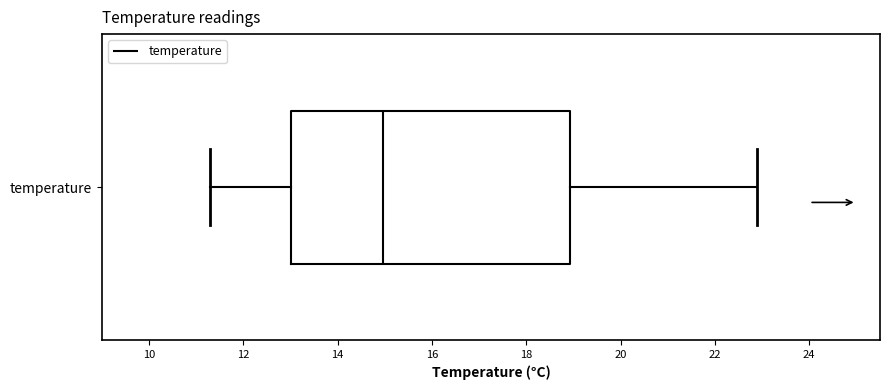

Transcribe this box plot: give where the median line is, the range the box spans, and where the two whiskers end, as read against the x-axis. The values are not printed on the chart, so give them approximately, as read against the axis.

median 15.0, box 13.0 to 19.0, whiskers 11.4 to 23.0